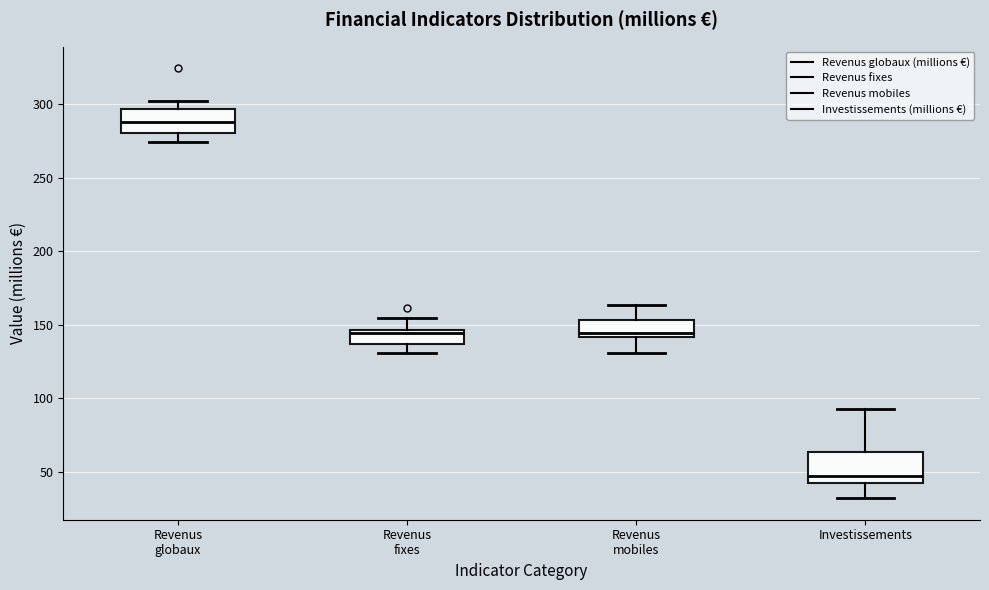

Reading left to right, read every box against the y-axis: the position of its median line, the range the box covers, and the ends of its whiskers. The values are not printed on the chart, so give them approximately, as read against the axis.

Revenus globaux: median 290, box 280 to 295, whiskers 275 to 300
Revenus fixes: median 145 (just below the box's upper edge), box 135 to 145, whiskers 130 to 155
Revenus mobiles: median 145, box 140 to 155, whiskers 130 to 165
Investissements: median 45 (just above the box's lower edge), box 45 to 65, whiskers 30 to 95